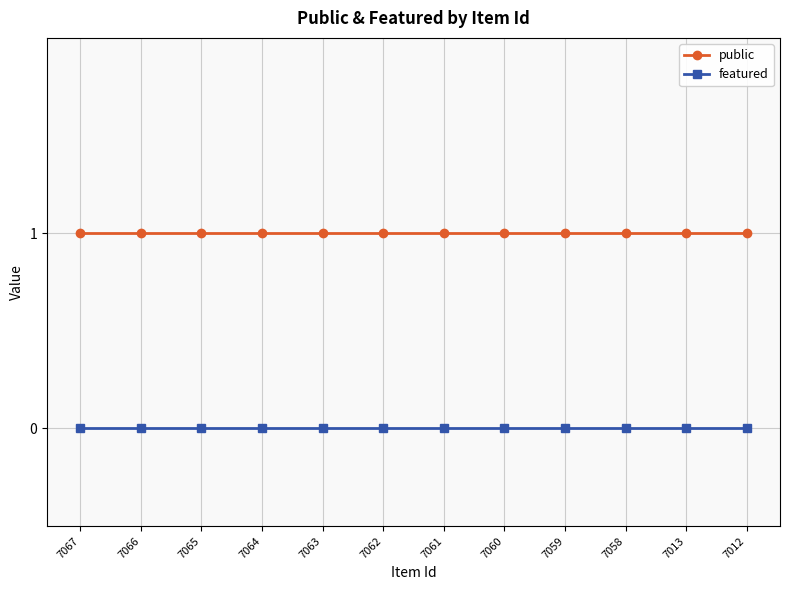

Rank the series at 7064 from lowest to highest value.

featured, public